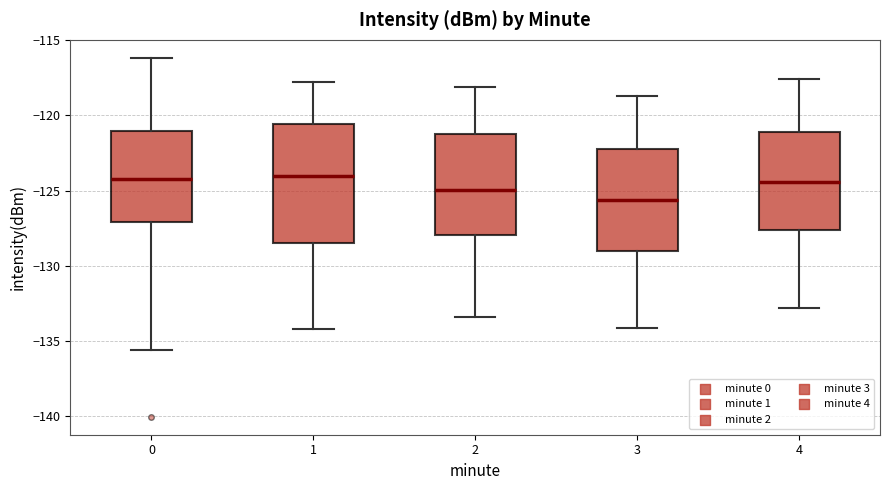

Reading left to right, transcribe this box plot: for each box, give where its median line is, the range the box spans, and where its two whiskers end, as read against the y-axis. The values are not printed on the chart, so give them approximately, as read against the axis.

0: median -124.0, box -127.0 to -121.0, whiskers -135.5 to -116.0
1: median -124.0, box -128.5 to -120.5, whiskers -134.0 to -118.0
2: median -125.0, box -128.0 to -121.0, whiskers -133.5 to -118.0
3: median -125.5, box -129.0 to -122.0, whiskers -134.0 to -118.5
4: median -124.5, box -127.5 to -121.0, whiskers -133.0 to -117.5